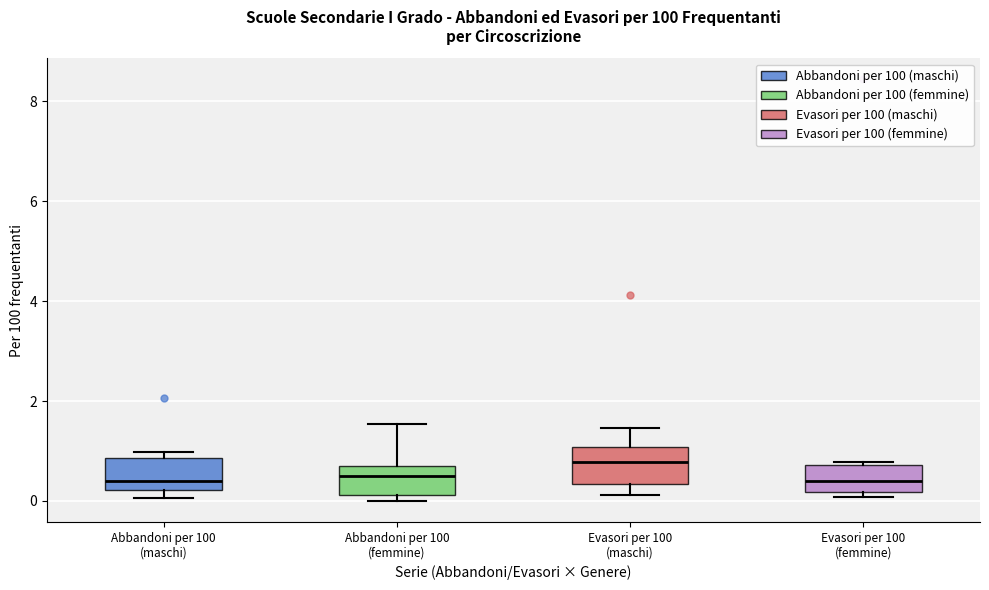

Where does the median line of the box for Abbandoni per 100 (femmine) sit on the y-axis? The values are not printed on the chart, so give them approximately, as read against the axis.

0.4